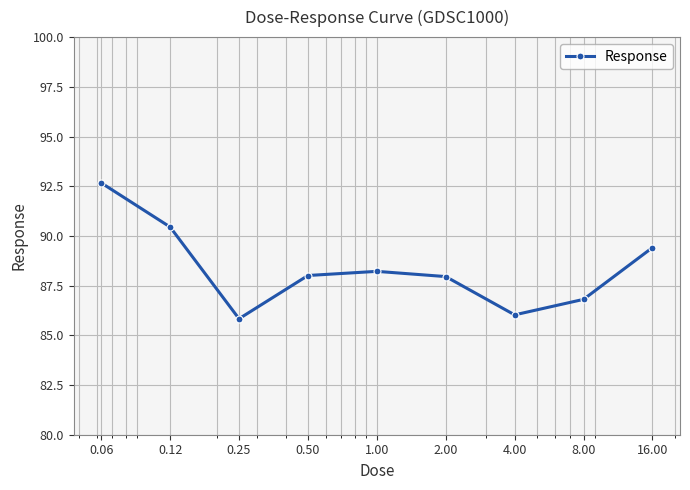

What is the smallest value displayed?

85.8